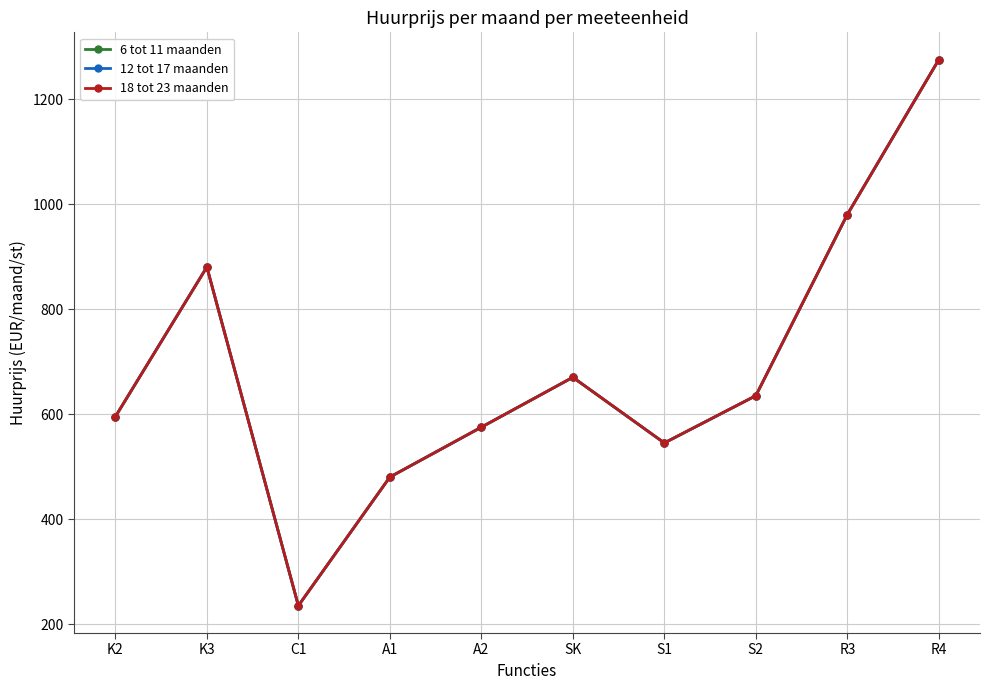

What is the label of the 3rd point from the right?

S2